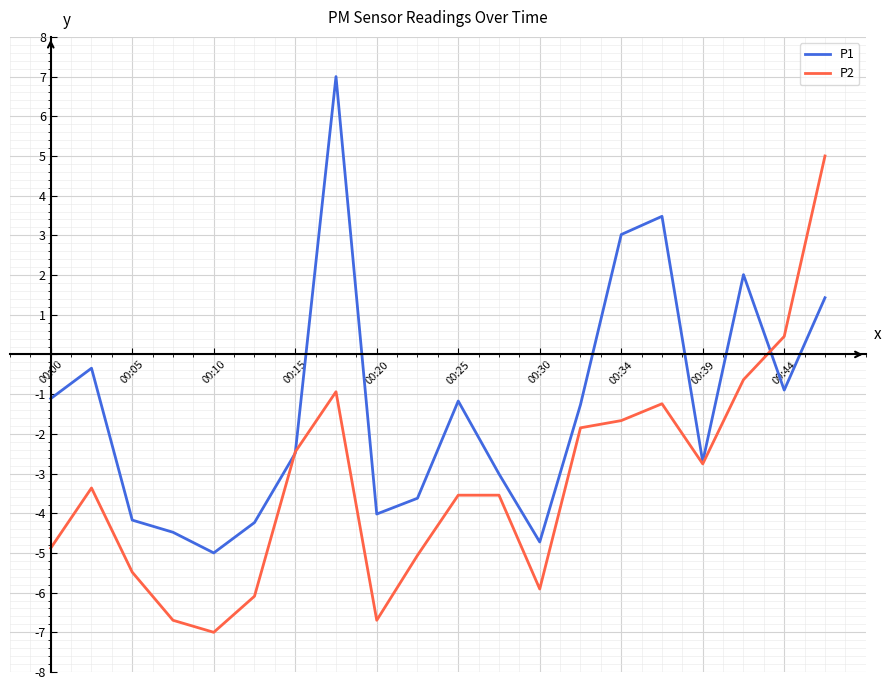

What is the lowest value of the P1 series?

-5.0